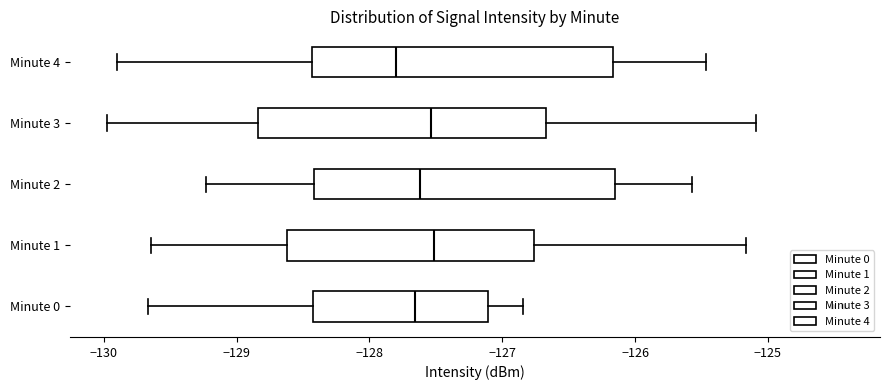

Where does the left whisker of the box for Minute 0 end on the x-axis? The values are not printed on the chart, so give them approximately, as read against the axis.

-129.7